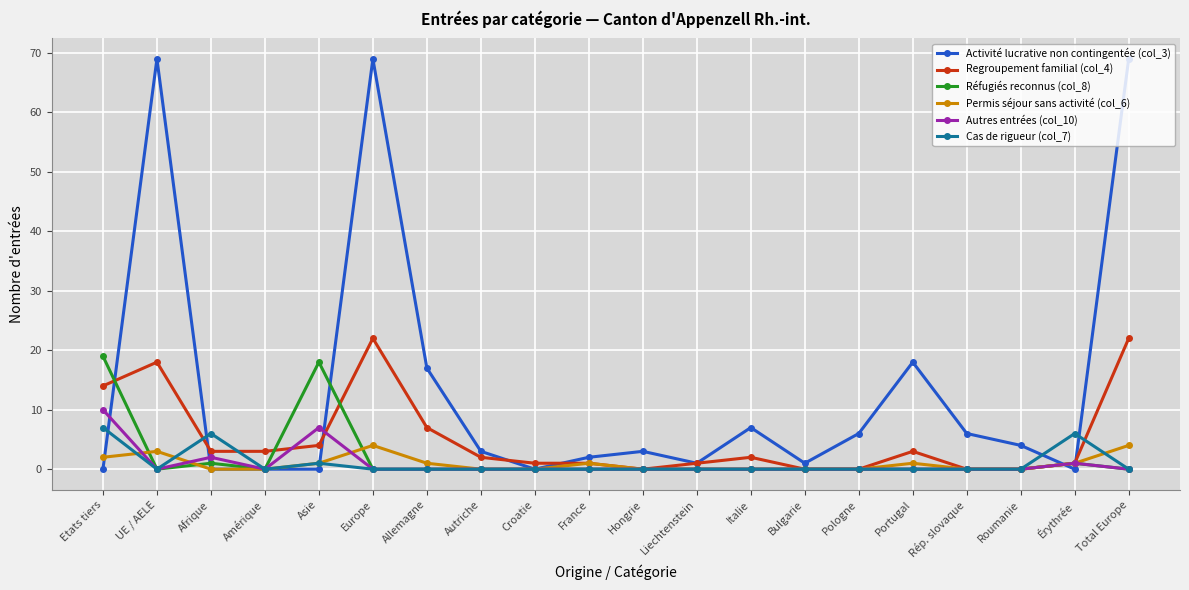

At which category does Cas de rigueur (col_7) reach its first local valley?

UE / AELE